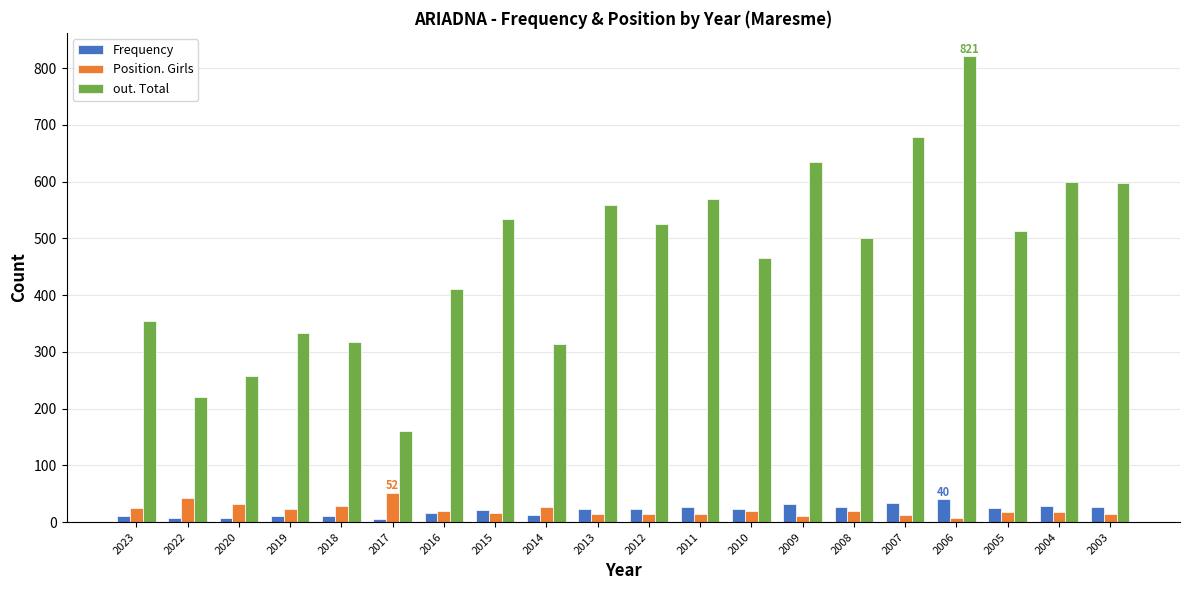

What is the difference between the out. Total values at 2016 and 2023?

56